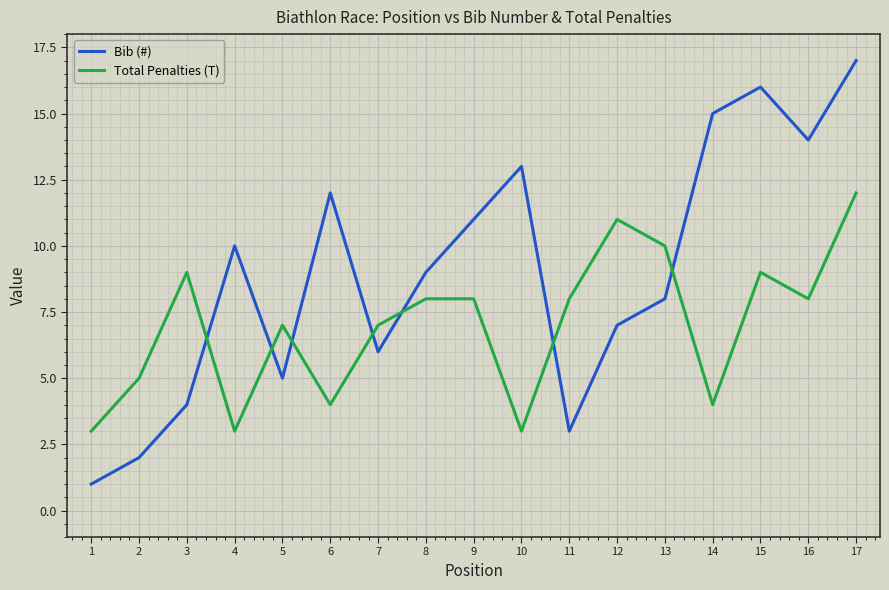

What is the highest value of the Total Penalties (T) series?

12